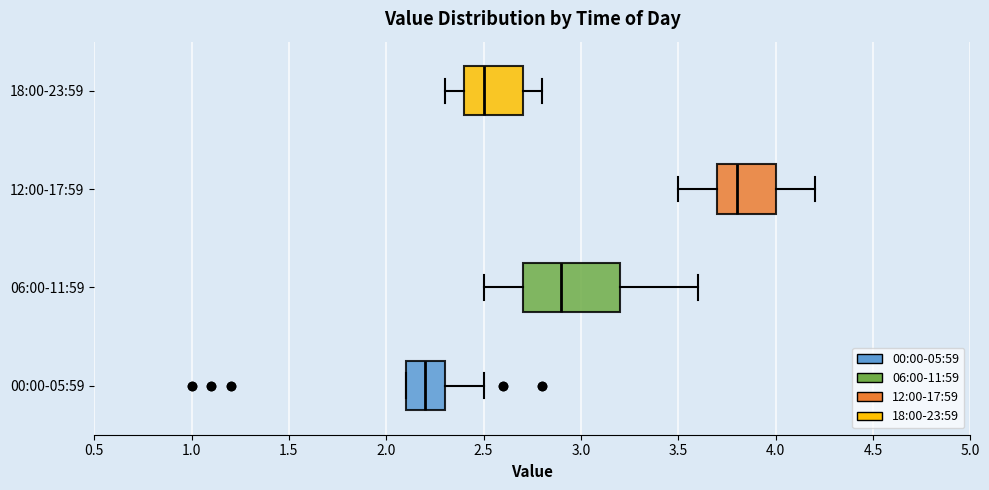

Reading bottom to top, transcribe this box plot: for each box, give where its median line is, the range the box spans, and where its two whiskers end, as read against the x-axis. The values are not printed on the chart, so give them approximately, as read against the axis.

00:00-05:59: median 2.2, box 2.1 to 2.3, whiskers 2.1 to 2.5
06:00-11:59: median 2.9, box 2.7 to 3.2, whiskers 2.5 to 3.6
12:00-17:59: median 3.8, box 3.7 to 4.0, whiskers 3.5 to 4.2
18:00-23:59: median 2.5, box 2.4 to 2.7, whiskers 2.3 to 2.8